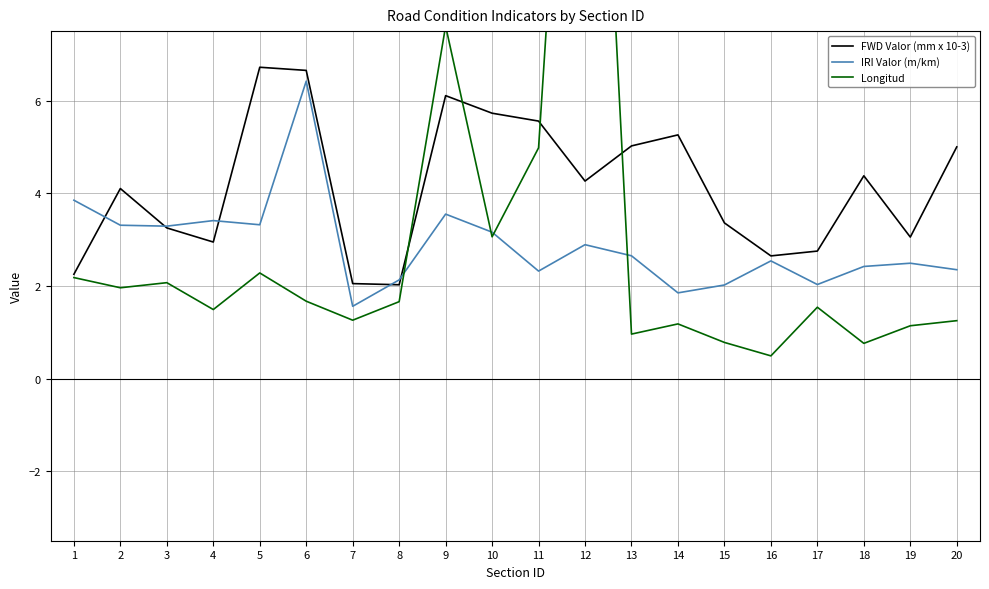

Is the value of IRI Valor (m/km) at 6 greater than the value of FWD Valor (mm x 10-3) at 9?

Yes